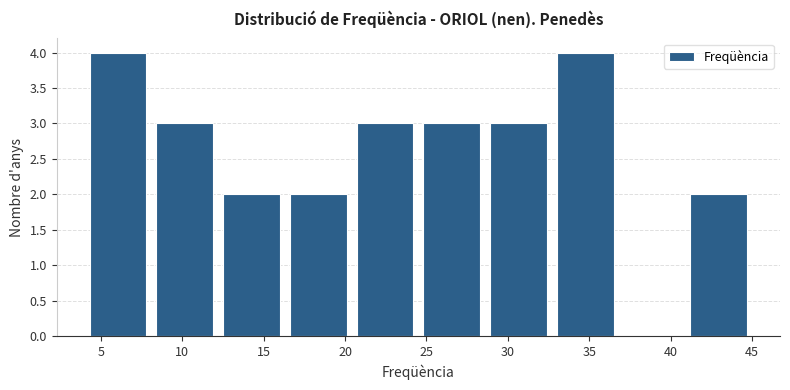

Reading left to right, list every bar in this chart as the range it spans on the x-axis followed by its height. Neither the bar edges nor the heights are printed on the chart, so give them approximately, as read against the axes.

4.0 to 8.1: 4
8.1 to 12.2: 3
12.2 to 16.3: 2
16.3 to 20.4: 2
20.4 to 24.5: 3
24.5 to 28.6: 3
28.6 to 32.7: 3
32.7 to 36.8: 4
36.8 to 40.9: 0
40.9 to 45.0: 2